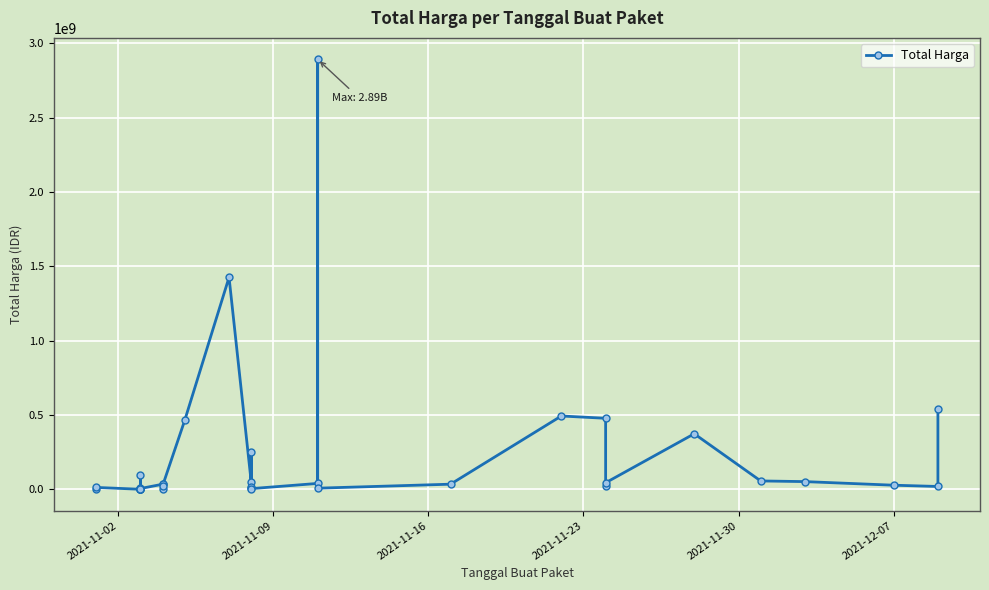

How many interior local valleys (lower than both neighbors) does the data have?

10